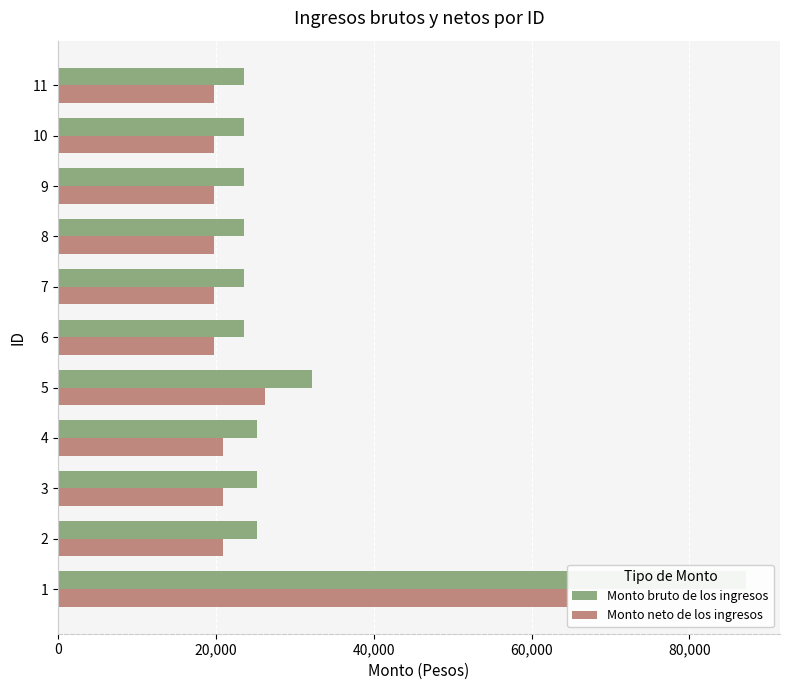

True or false: Monto bruto de los ingresos has a value of 34048.5 at 6.

False